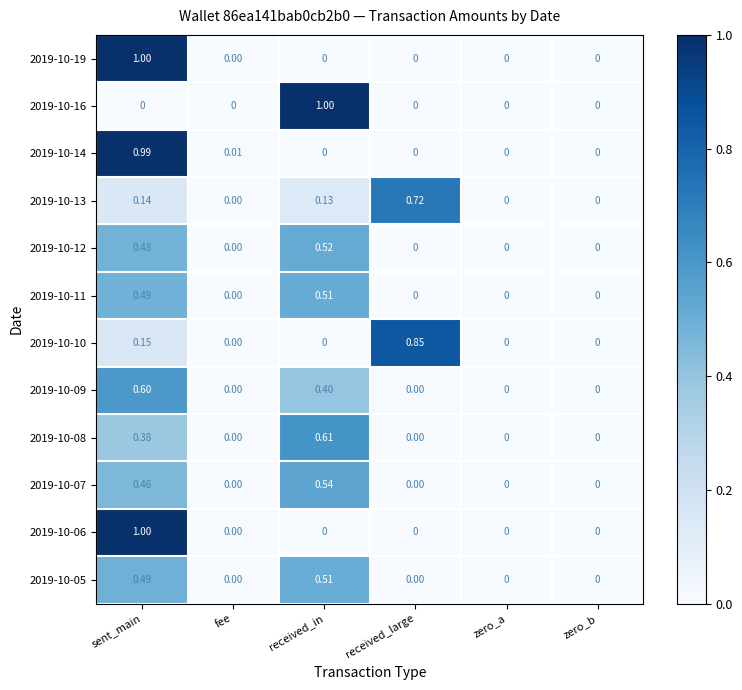

What is the greatest value displayed?

1.0